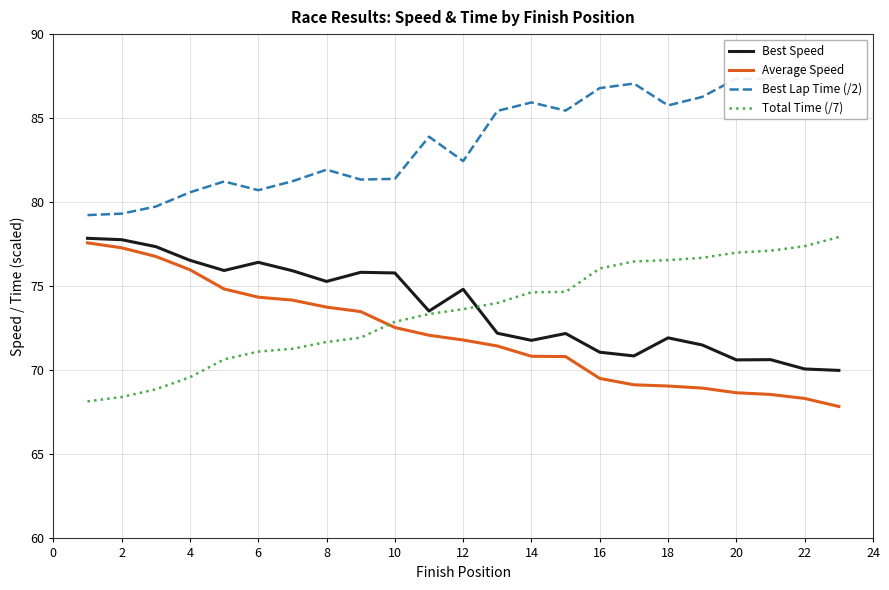

What is the maximum value for Best Speed?

77.9